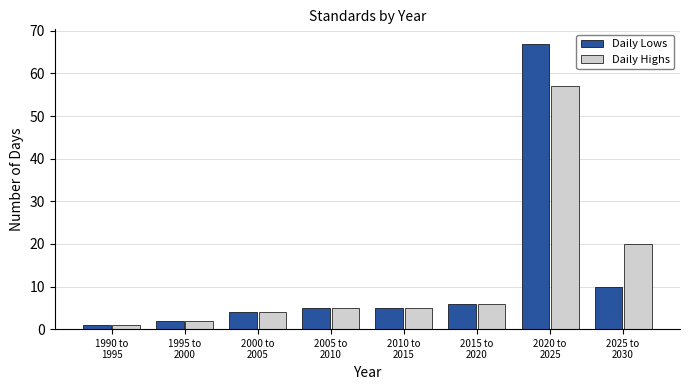

Reading right to left, extract all data points from this chart.

Daily Lows: 10	67	6	5	5	4	2	1
Daily Highs: 20	57	6	5	5	4	2	1